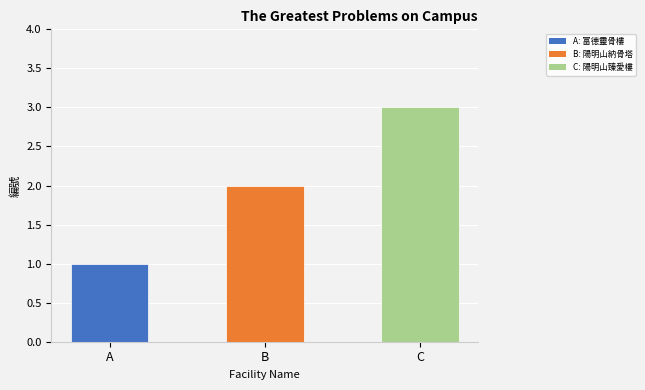

Which label corresponds to the largest value in the chart?

C